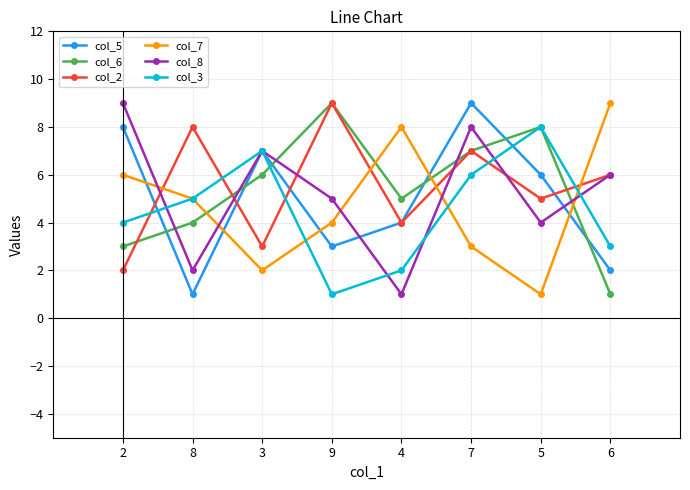

Which category has the lowest value in the col_5 series?

8